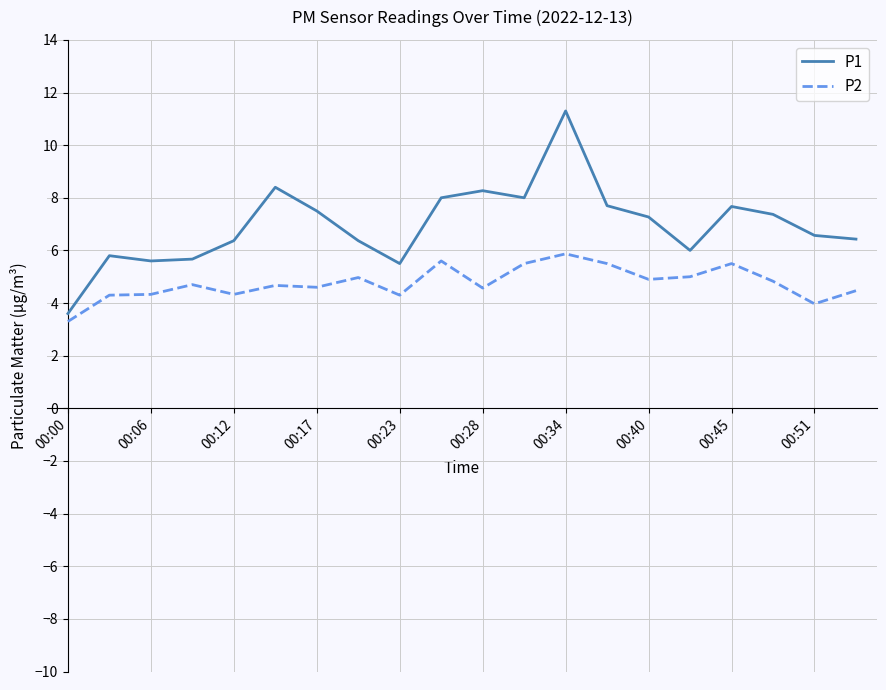

List the series in order of their overall mean, lowest first.

P2, P1